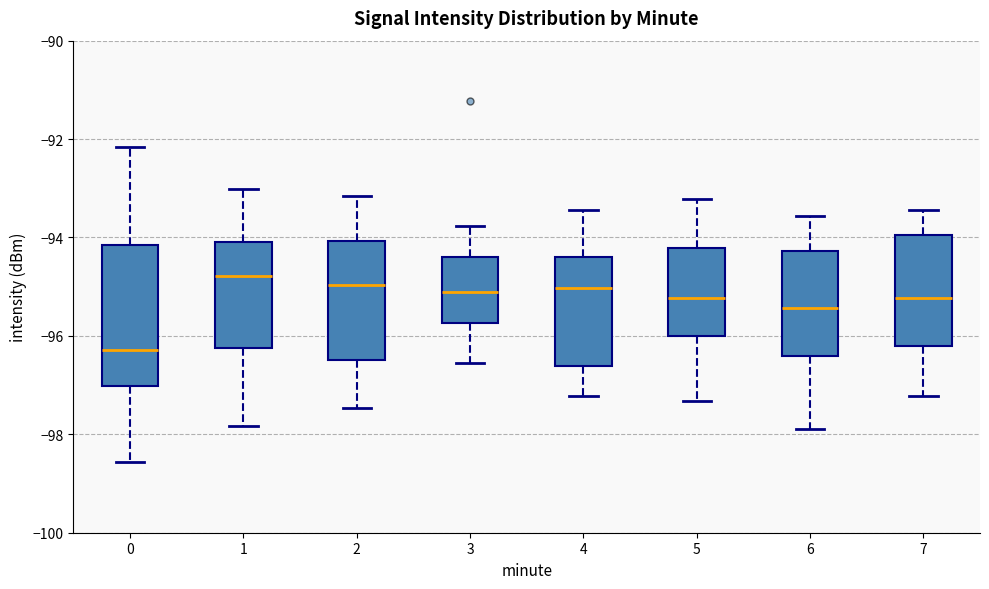

Where does the upper whisker of the box at x = 1 end on the y-axis? The values are not printed on the chart, so give them approximately, as read against the axis.

-93.0